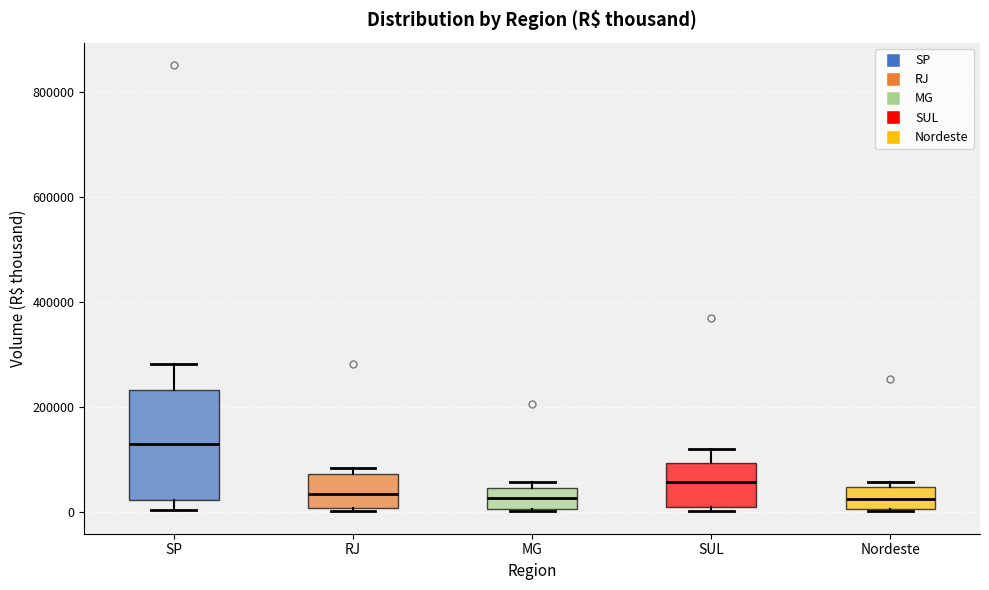

Where does the median line of the box for RJ sit on the y-axis? The values are not printed on the chart, so give them approximately, as read against the axis.

40000